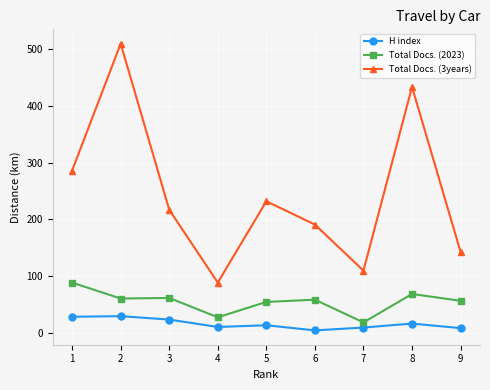

What is the sum of all Total Docs. (3years) values?

2210